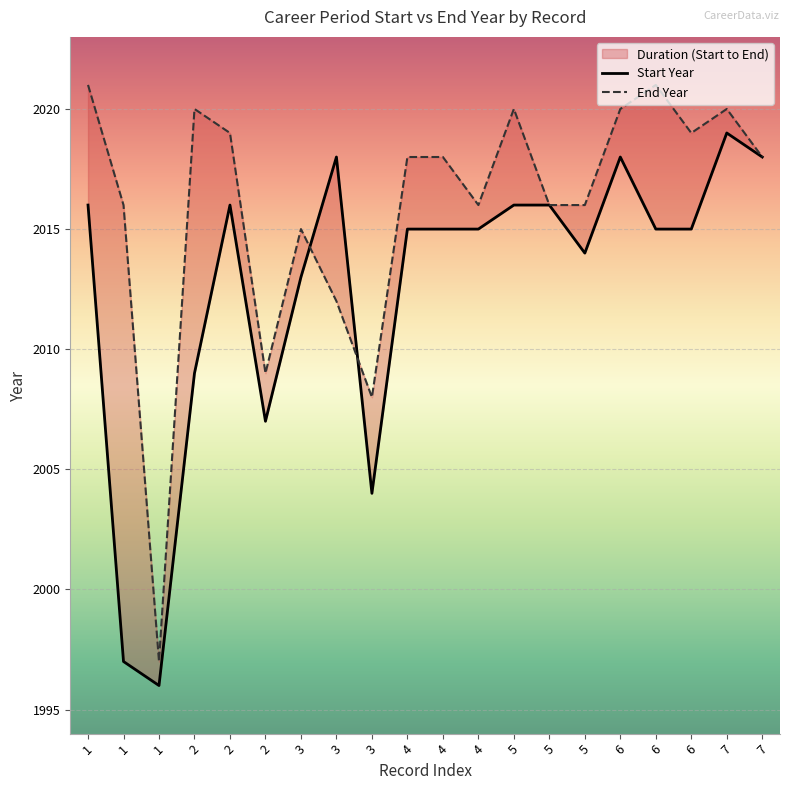

Is it true that Start Year equals 2009 at 2?

True